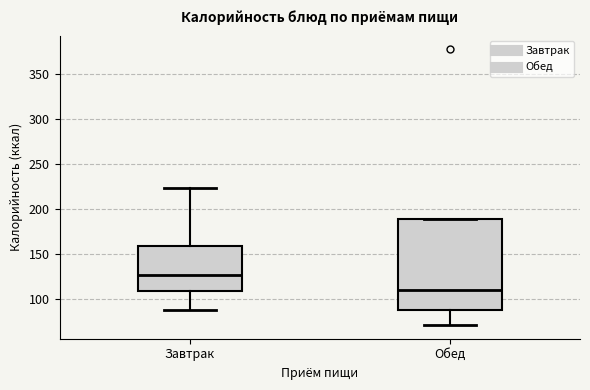

Reading left to right, transcribe this box plot: for each box, give where its median line is, the range the box spans, and where its two whiskers end, as read against the y-axis. The values are not printed on the chart, so give them approximately, as read against the axis.

Завтрак: median 125, box 110 to 160, whiskers 90 to 225
Обед: median 110, box 90 to 190, whiskers 70 to 190